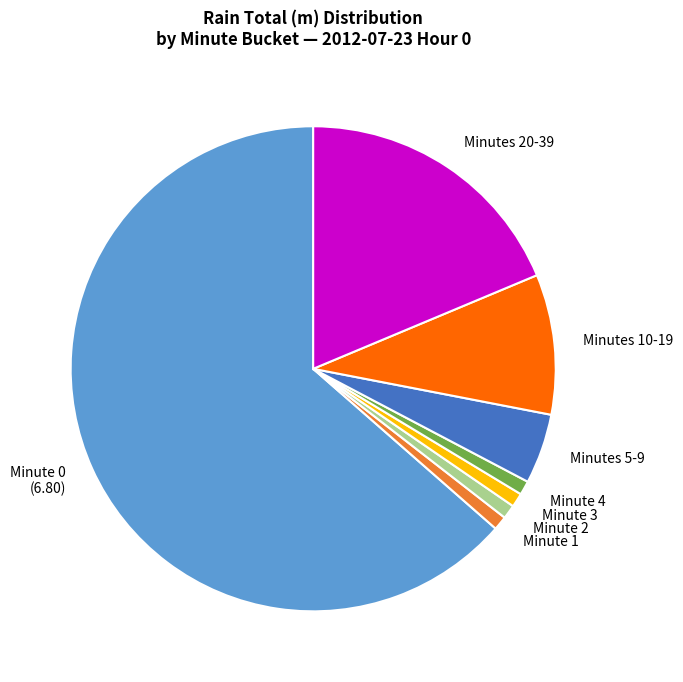

Is it true that Minute 1 is 12% of the pie?

False